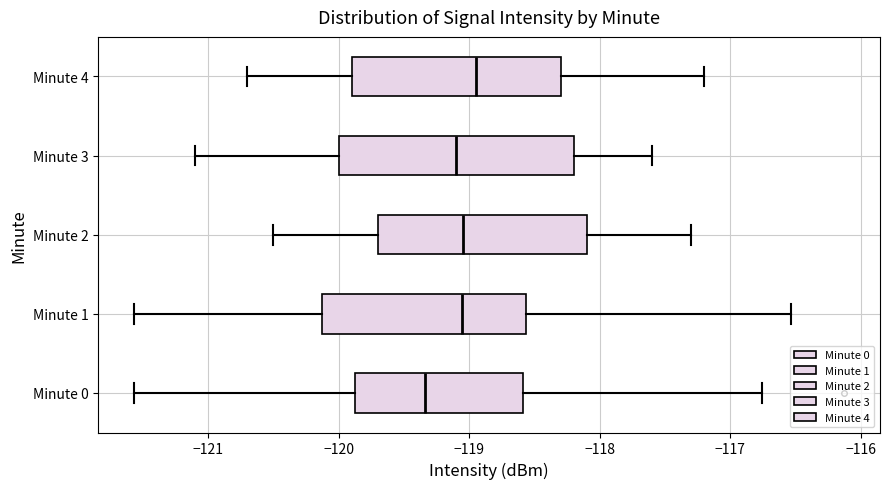

Reading bottom to top, read every box against the x-axis: the position of its median line, the range the box covers, and the ends of its whiskers. The values are not printed on the chart, so give them approximately, as read against the axis.

Minute 0: median -119.3, box -119.9 to -118.6, whiskers -121.6 to -116.8
Minute 1: median -119.1, box -120.1 to -118.6, whiskers -121.6 to -116.5
Minute 2: median -119.0, box -119.7 to -118.1, whiskers -120.5 to -117.3
Minute 3: median -119.1, box -120.0 to -118.2, whiskers -121.1 to -117.6
Minute 4: median -118.9, box -119.9 to -118.3, whiskers -120.7 to -117.2